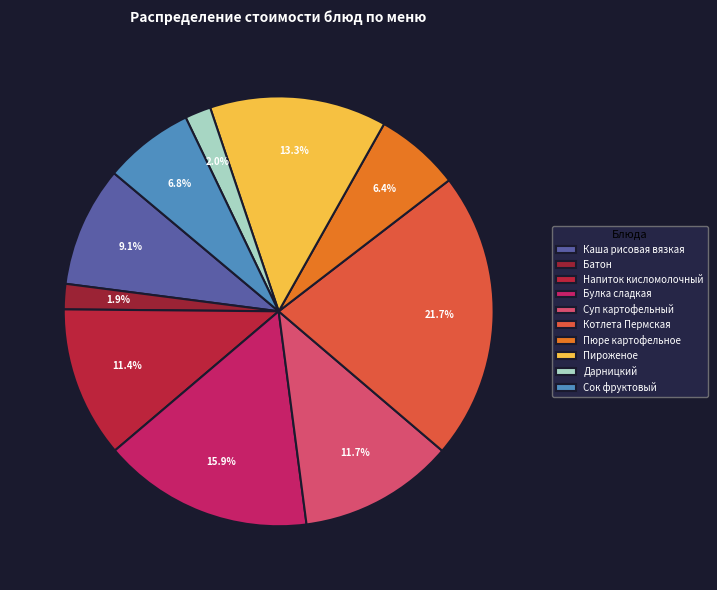

What percentage is NOT represented by Пироженое?

86.7%